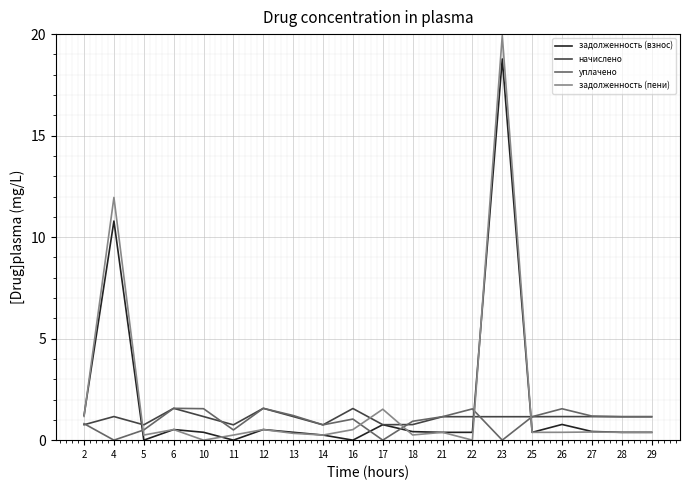

Does the chart have visible grid lines?

Yes